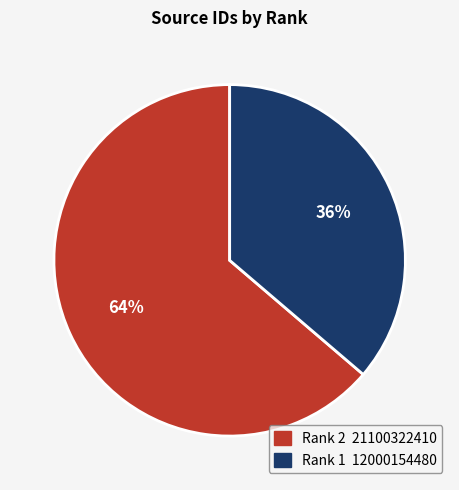

How many segments does this pie chart have?

2